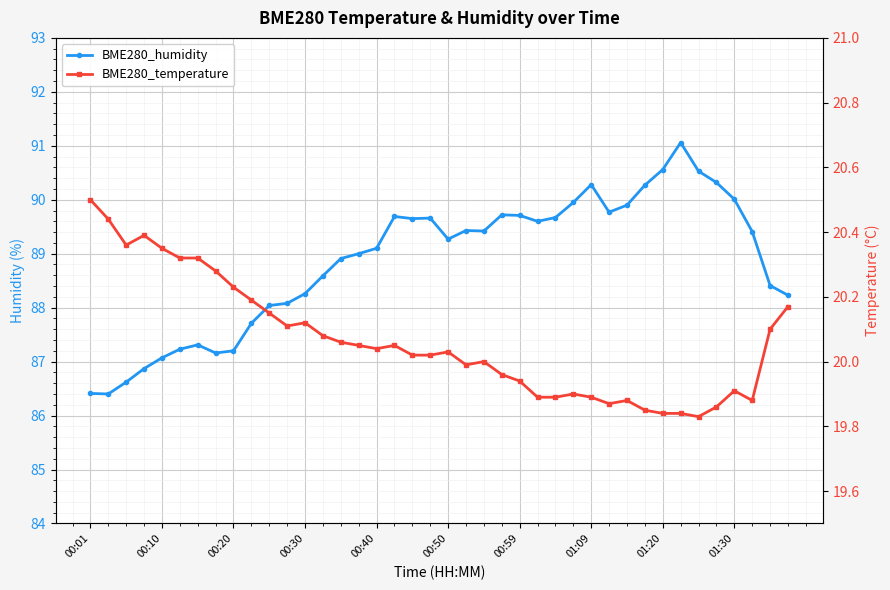

What value does the BME280_temperature series have at 30?

19.9